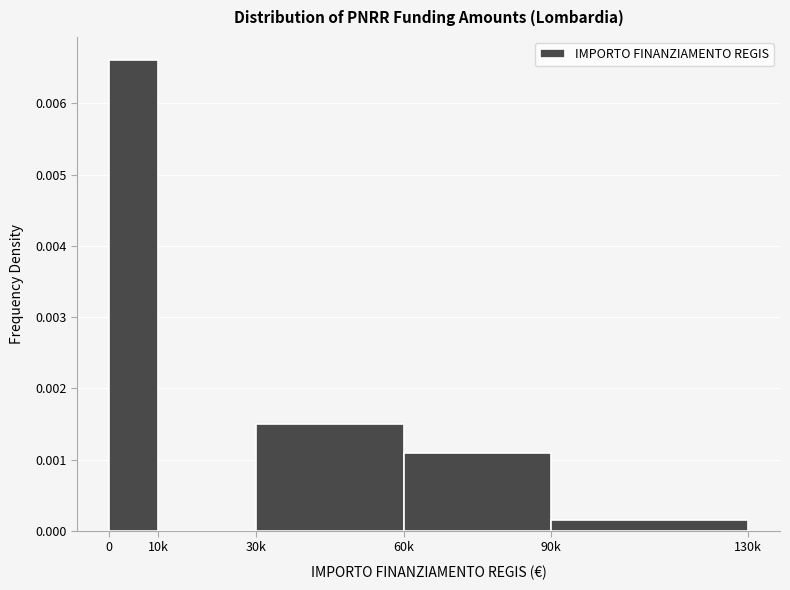

Which has a higher value, 90k or 30k?

30k